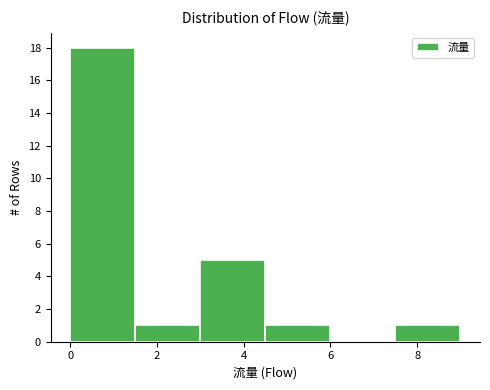

Reading left to right, transcribe this chart: for each bar, give the range it covers on the x-axis and its height. Neither the bar edges nor the heights are printed on the chart, so give them approximately, as read against the axes.

0.0 to 1.5: 18
1.5 to 3.0: 1
3.0 to 4.5: 5
4.5 to 6.0: 1
6.0 to 7.5: 0
7.5 to 9.0: 1